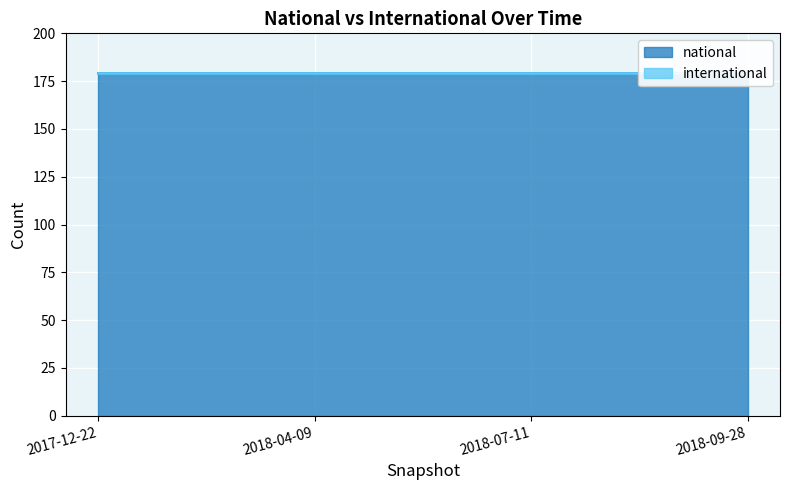

What position from the right is 2018-04-09?

3